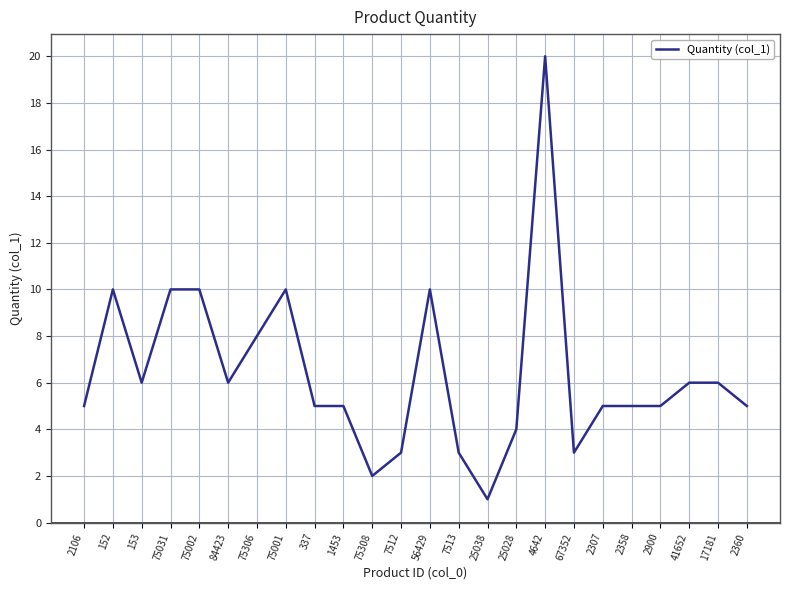

What is the difference between the maximum and minimum values?

19